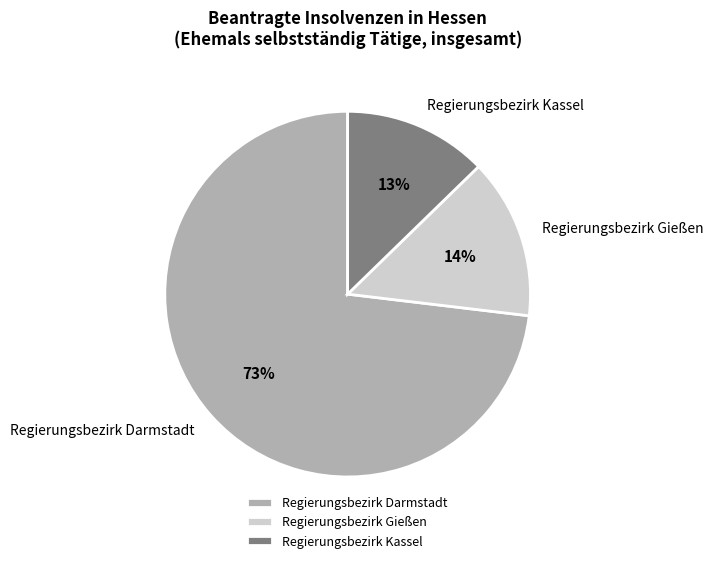

Which category accounts for the majority?

Regierungsbezirk Darmstadt